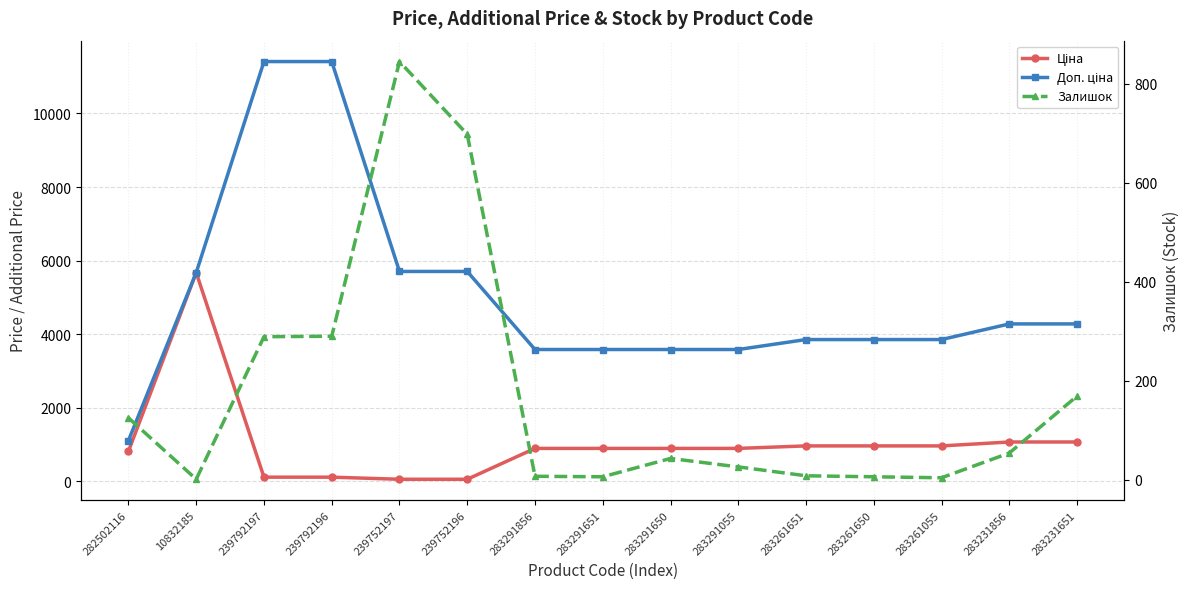

What is the difference between the highest and lowest values at 283261650?

3848.0